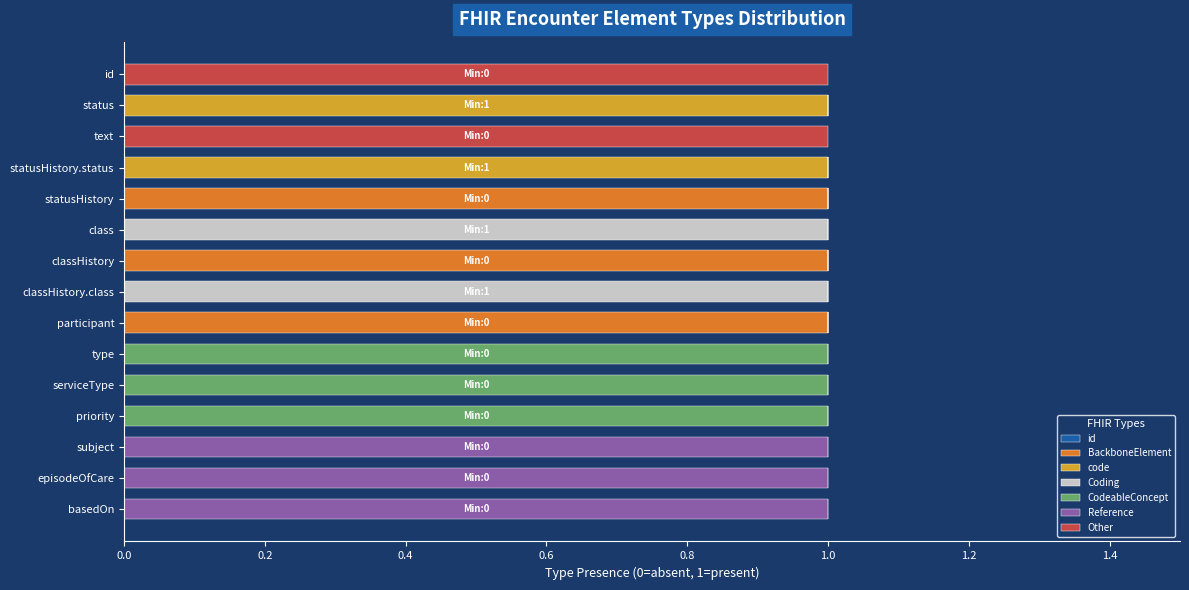

Is it true that BackboneElement equals 1 at classHistory?

True